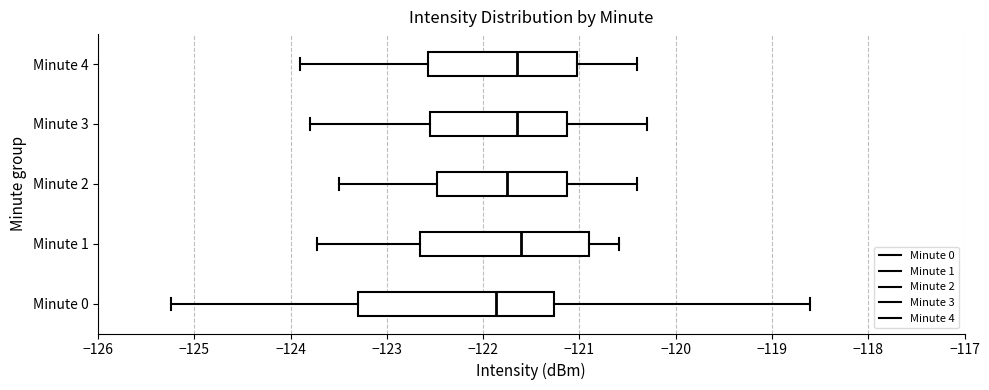

Where is the left edge of the box for Minute 0 on the x-axis? The values are not printed on the chart, so give them approximately, as read against the axis.

-123.3